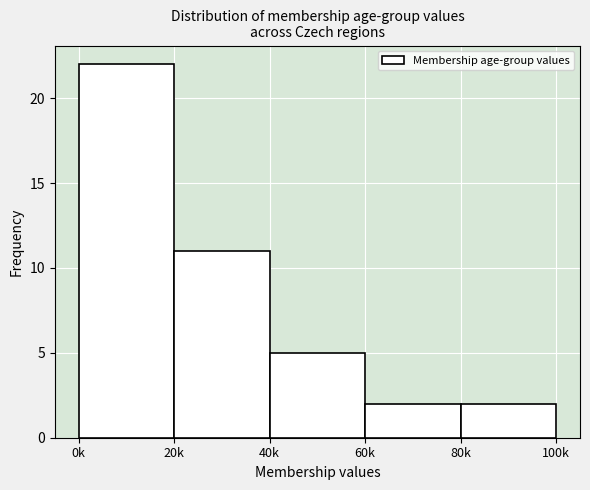

Reading left to right, list all the values displayed in this chart.

0k=22	20k=11	40k=5	60k=2	80k=2